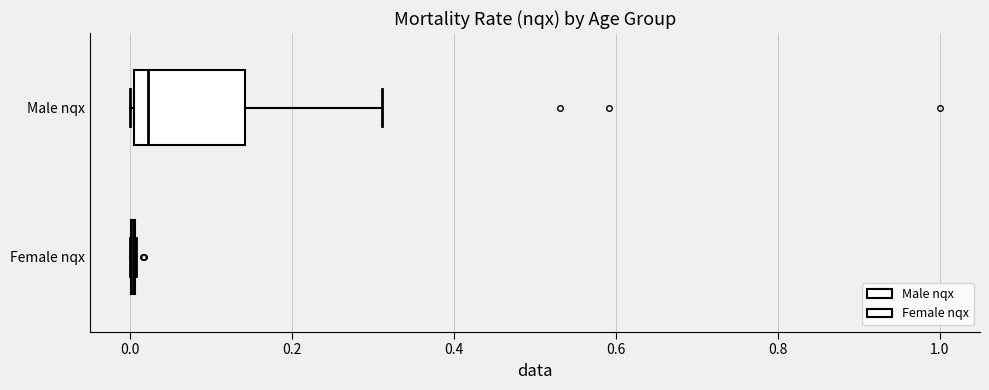

Reading bottom to top, transcribe this box plot: for each box, give where its median line is, the range the box spans, and where its two whiskers end, as read against the x-axis. The values are not printed on the chart, so give them approximately, as read against the axis.

Female nqx: box collapsed to a line at 0.00, whiskers 0.00 to 0.00
Male nqx: median 0.02, box 0.00 to 0.14, whiskers 0.00 to 0.32